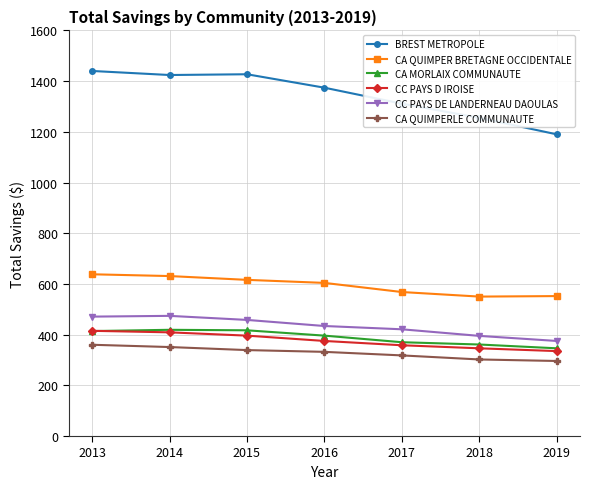

The CA MORLAIX COMMUNAUTE series shows 396 at 2016. True or false?

True